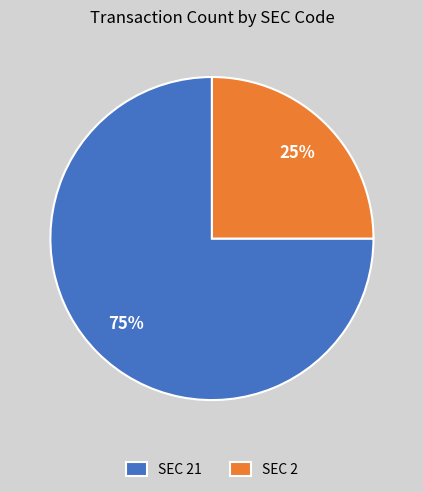

Which has a higher value, SEC 2 or SEC 21?

SEC 21